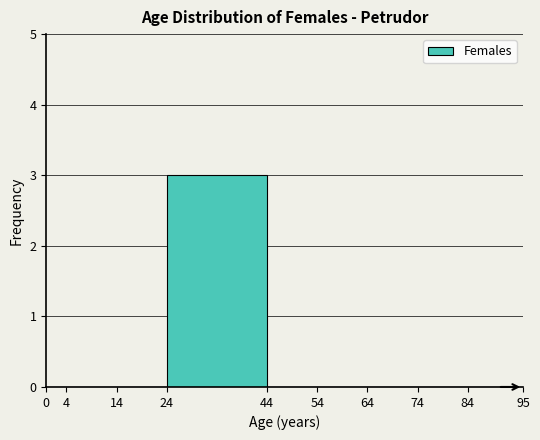

What is the height of the bar covering 24 to 44 on the x-axis? The values are not printed on the chart, so give them approximately, as read against the axis.

3